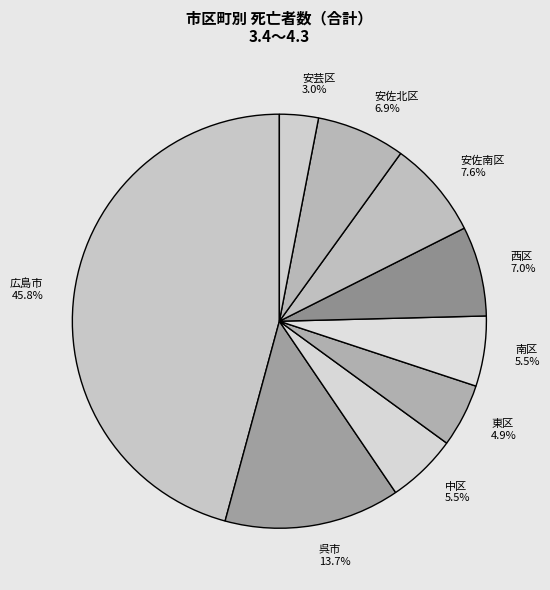

Which has a higher value, 西区 7.0% or 南区 5.5%?

西区 7.0%